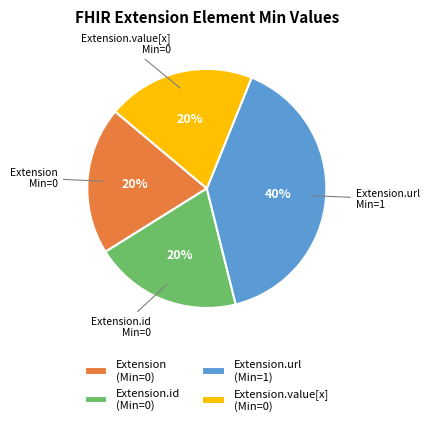

Count the number of slices in the pie.

4